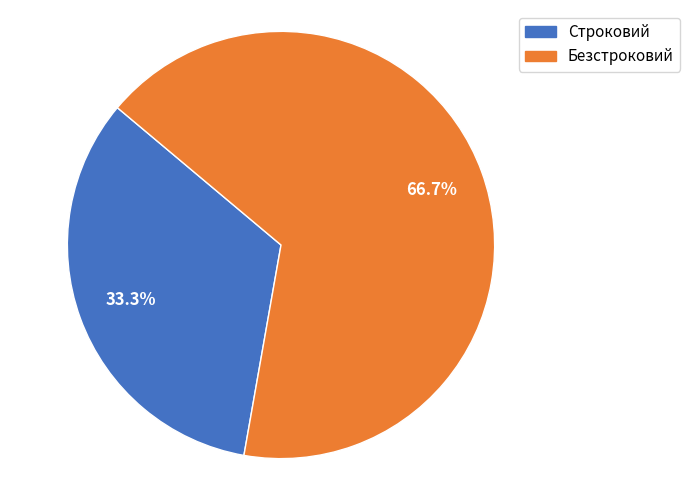

To the nearest percent, what is the difference between the Строковий and Безстроковий slice percentages?

33%